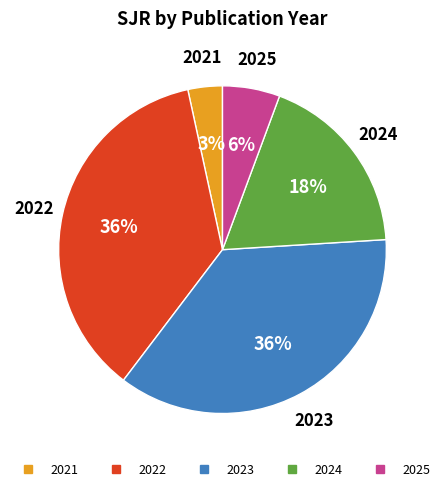

To the nearest percent, what is the difference between the largest and smallest slice percentages?

33%